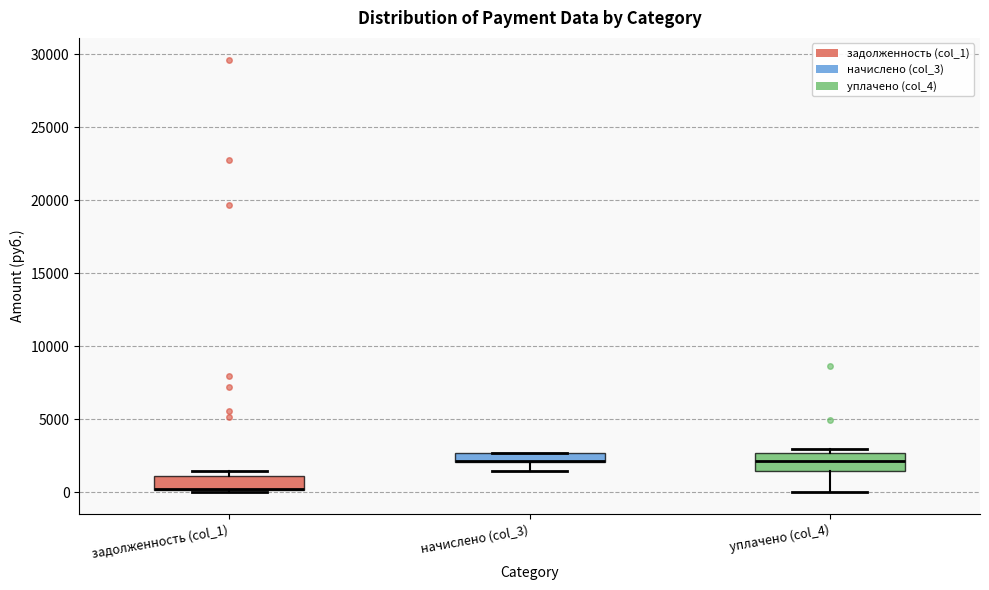

Where is the upper edge of the box for задолженность (col_1) on the y-axis? The values are not printed on the chart, so give them approximately, as read against the axis.

1000